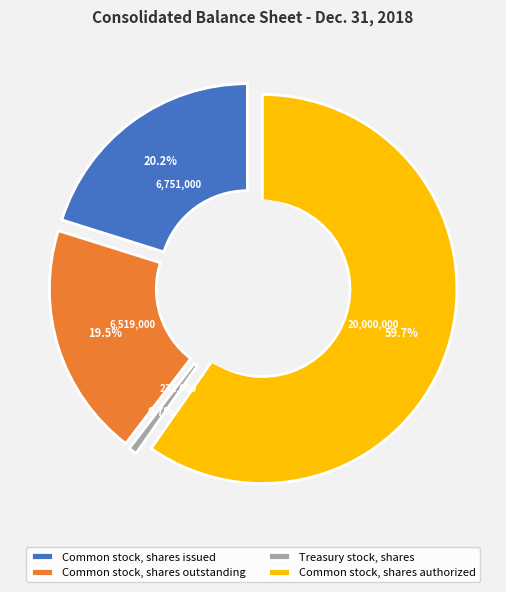

Is the sum of Treasury stock, shares and Common stock, shares outstanding greater than half?

No